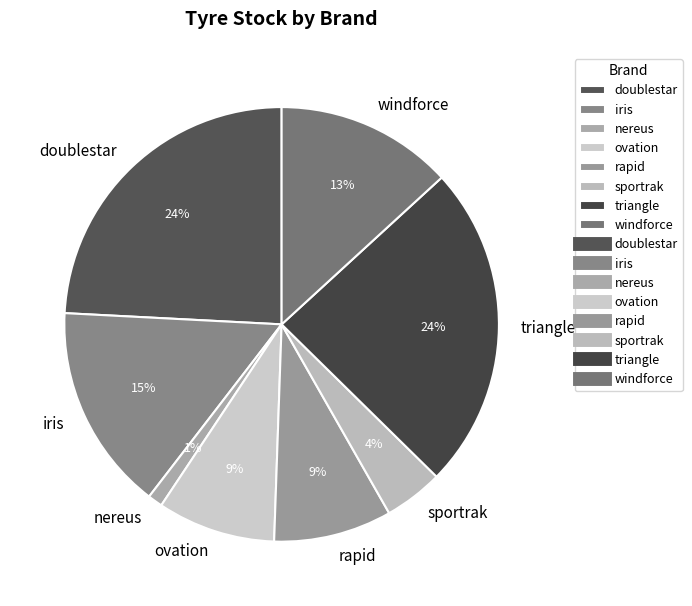

The doublestar slice represents 16% of the pie. True or false?

False